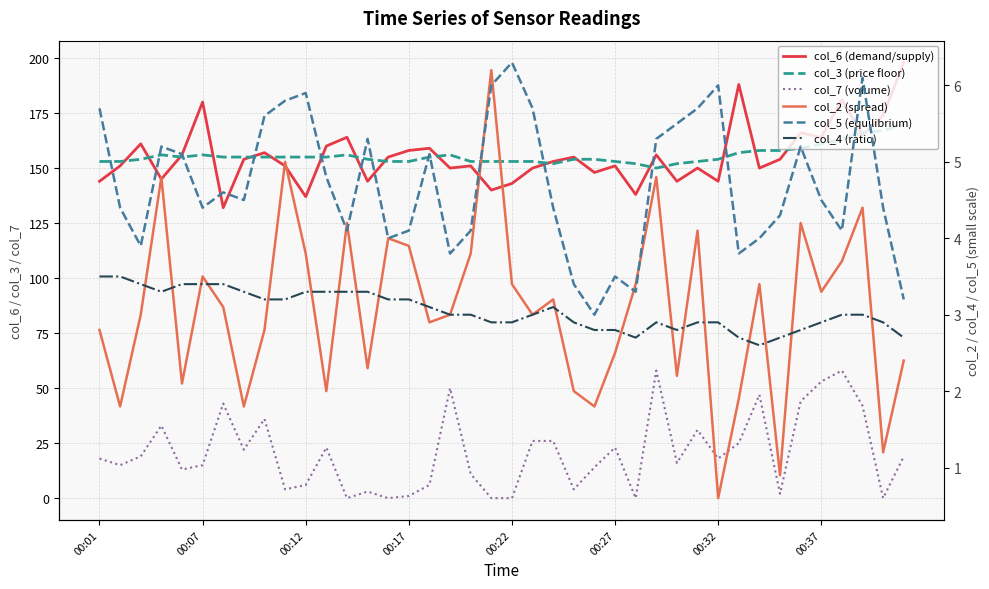

Between 36 and 27, which is larger?

36